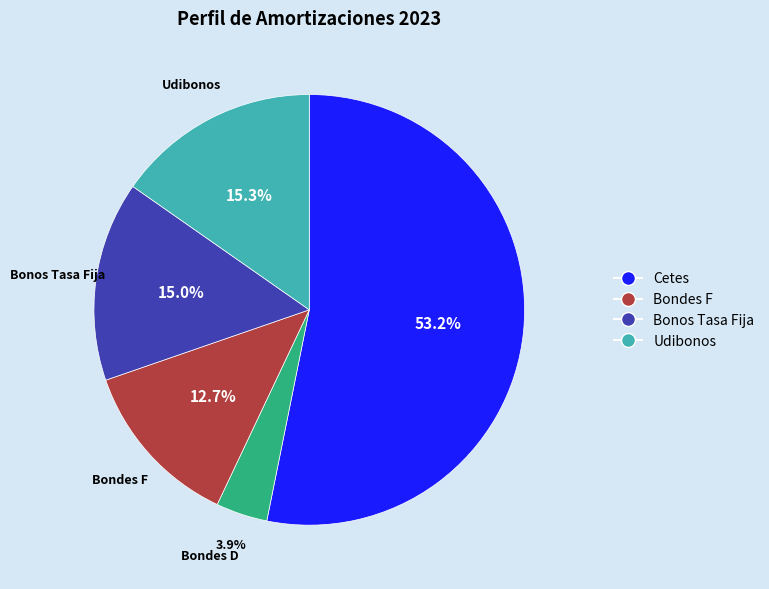

Is there any slice that represents more than half of the pie?

Yes